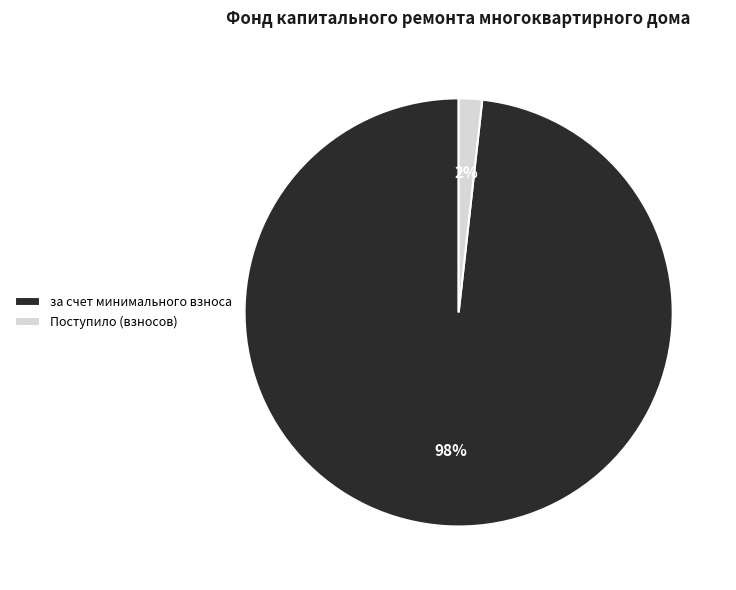

Is за счет минимального взноса the majority of the pie?

Yes